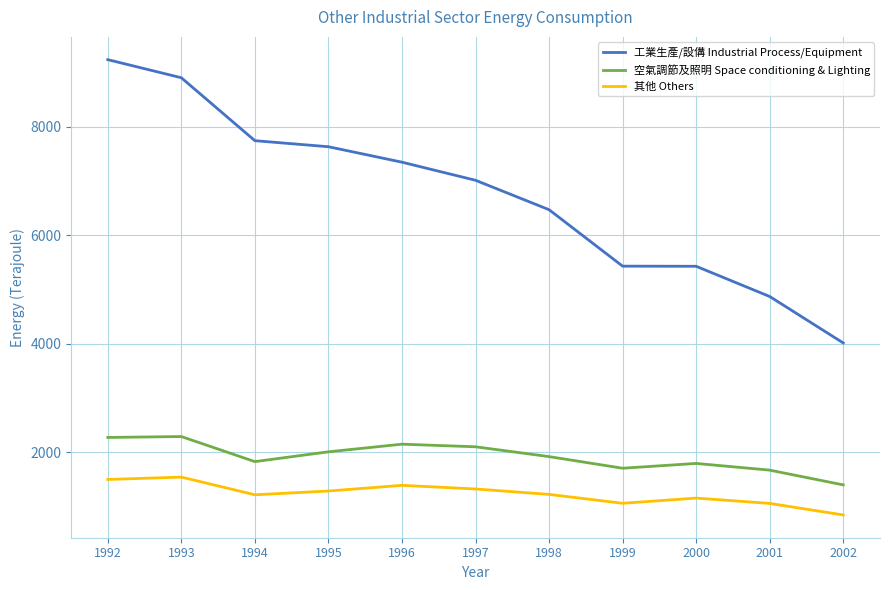

How many lines are shown in the chart?

3